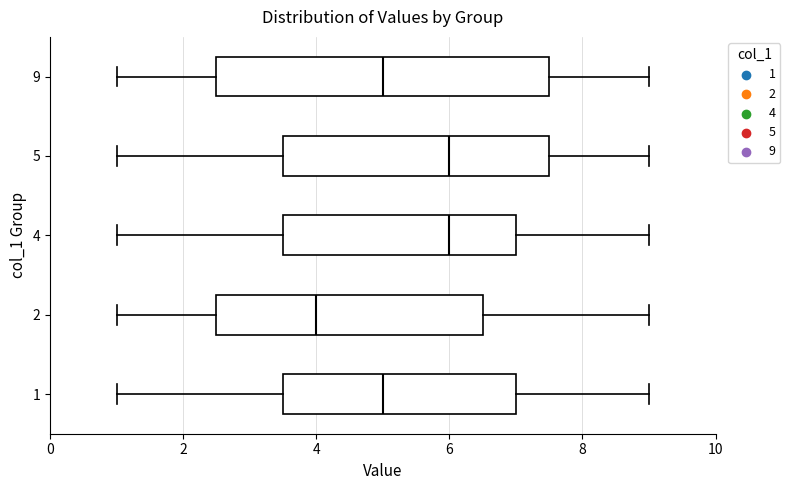

Reading bottom to top, transcribe this box plot: for each box, give where its median line is, the range the box spans, and where its two whiskers end, as read against the x-axis. The values are not printed on the chart, so give them approximately, as read against the axis.

1: median 5.0, box 3.6 to 7.0, whiskers 1.0 to 9.0
2: median 4.0, box 2.6 to 6.6, whiskers 1.0 to 9.0
4: median 6.0, box 3.6 to 7.0, whiskers 1.0 to 9.0
5: median 6.0, box 3.6 to 7.6, whiskers 1.0 to 9.0
9: median 5.0, box 2.6 to 7.6, whiskers 1.0 to 9.0